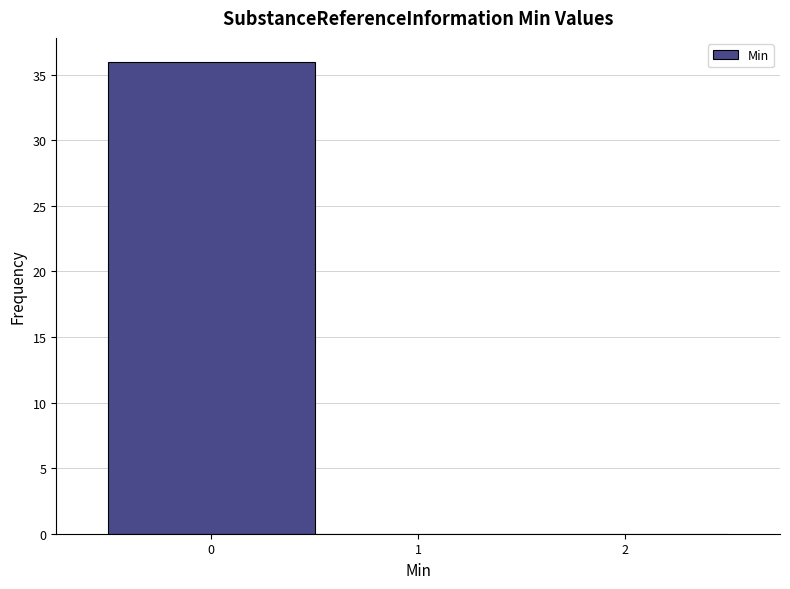

Over which range of the x-axis is the bar tallest?

-0.5 to 0.5